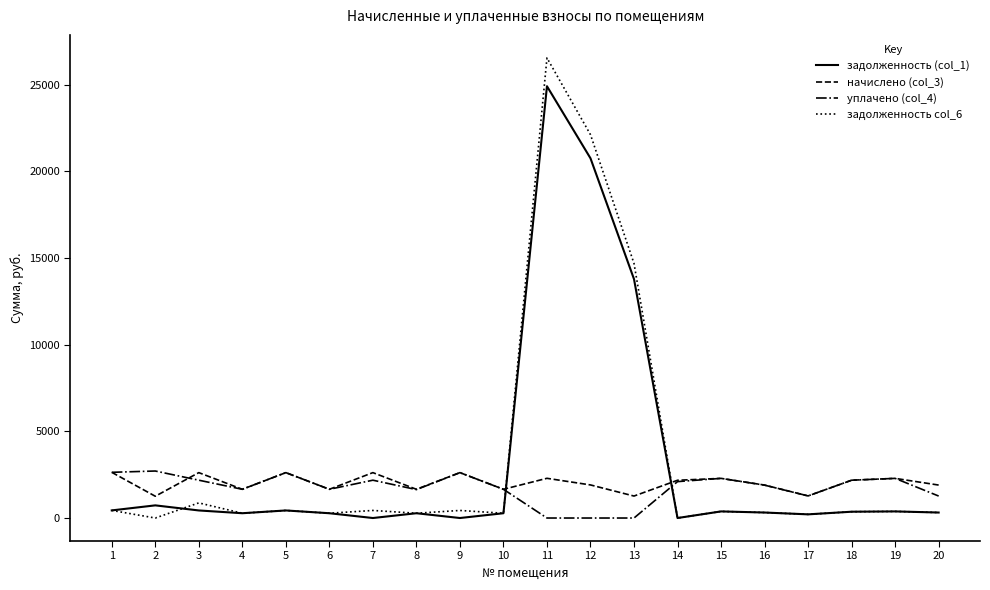

True or false: уплачено (col_4) and задолженность col_6 cross at least once.

True